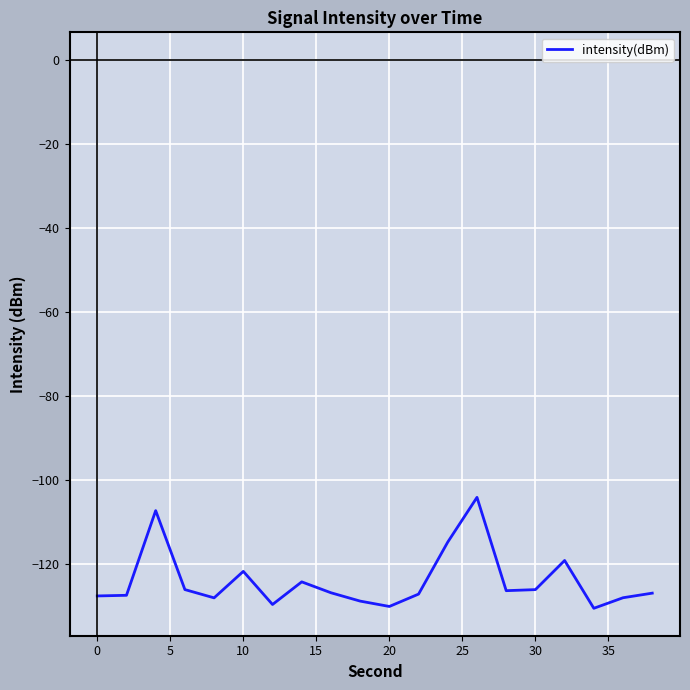

What is the difference between the maximum and minimum values?

26.4